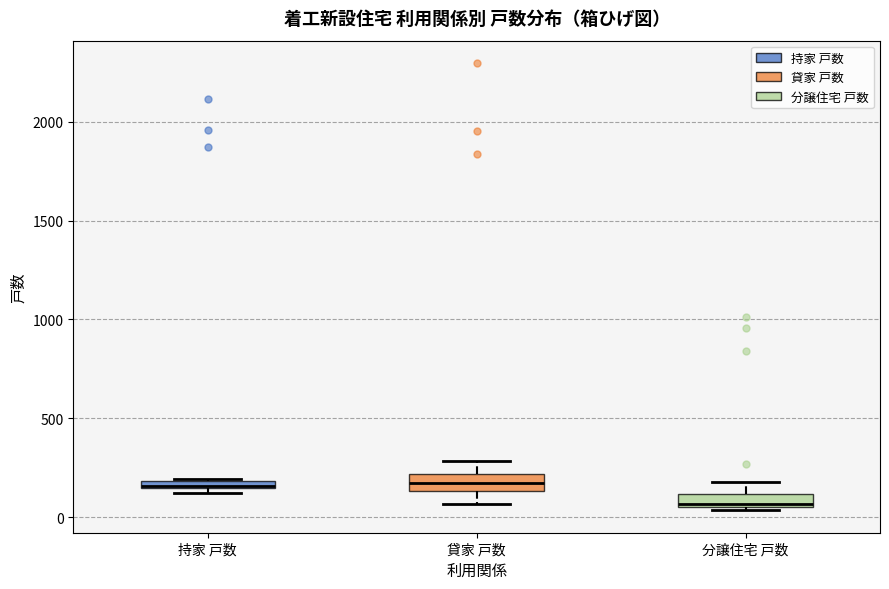

Where is the upper edge of the box for 分譲住宅 戸数 on the y-axis? The values are not printed on the chart, so give them approximately, as read against the axis.

100